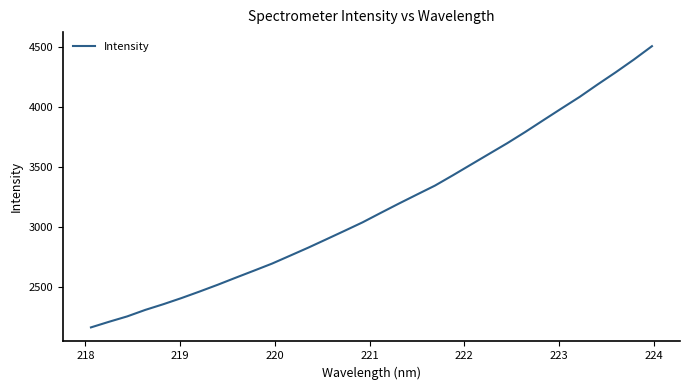

What is the difference between the maximum and minimum values?

2340.1